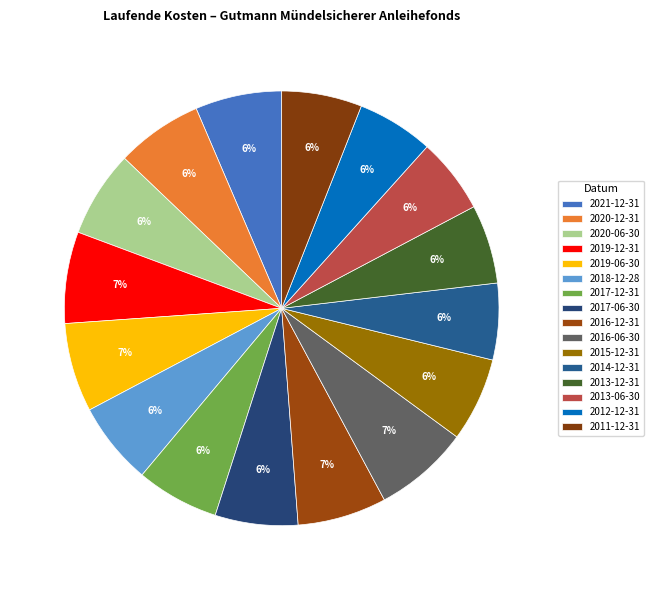

How many segments does this pie chart have?

16